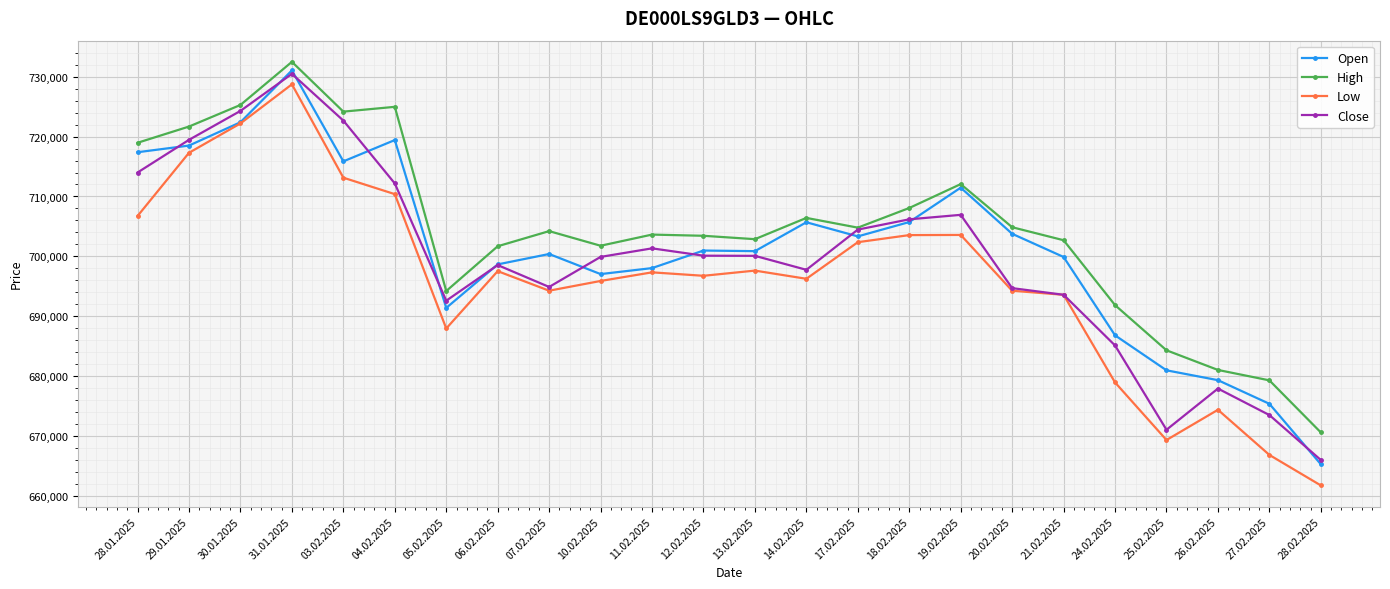

What is the total value across all series at 27.02.2025?

2695218